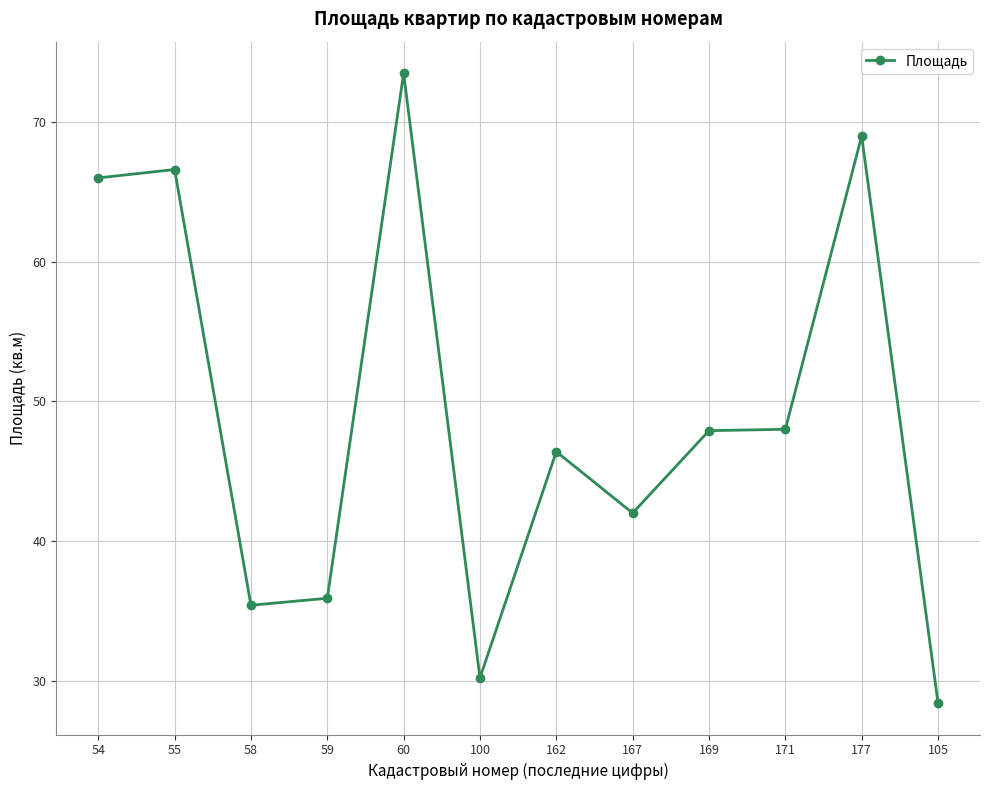

What is the maximum value shown in the chart?

73.5